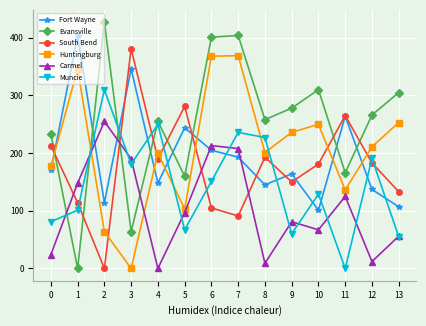

Which series ends up on top after the final intersection of Carmel and South Bend?

South Bend